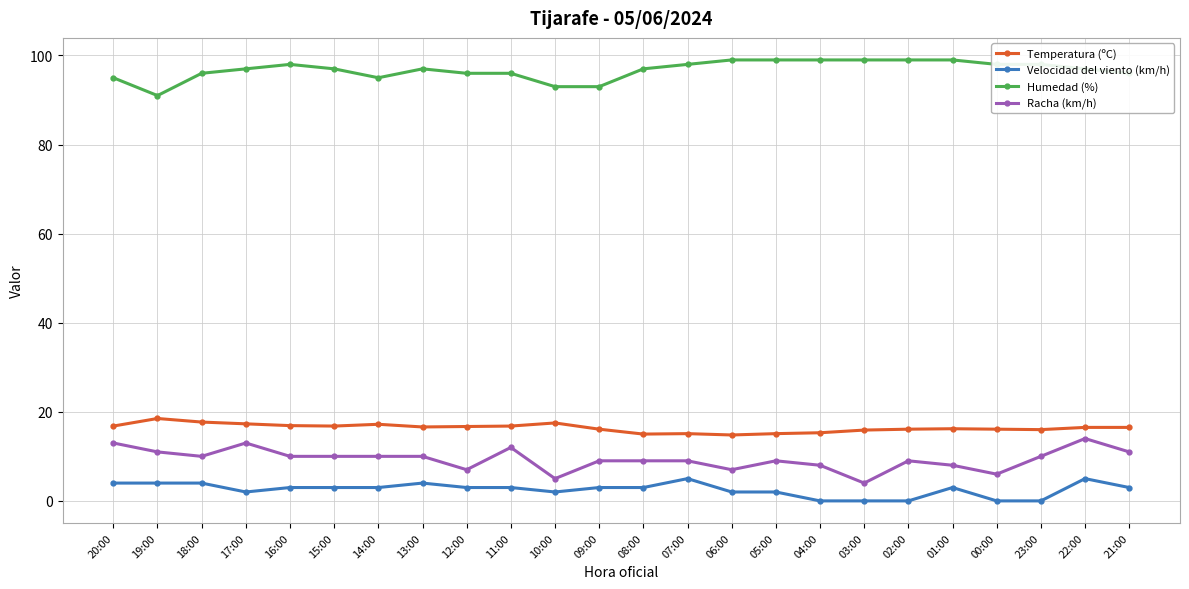

Is it true that Velocidad del viento (km/h) equals 0.0 at 00:00?

True